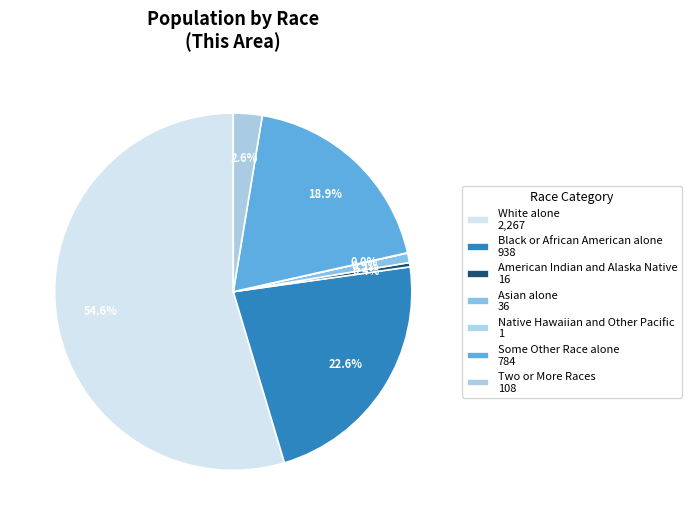

Which slice is the smallest?

Native Hawaiian and Other Pacific